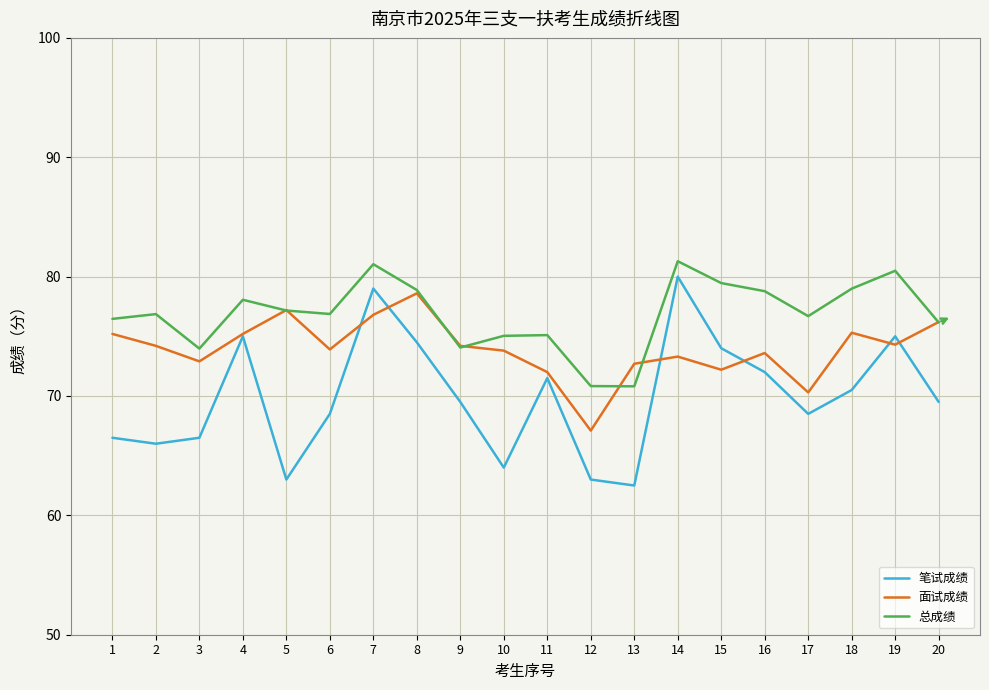

Rank the series by their maximum value, from highest to lowest.

总成绩, 笔试成绩, 面试成绩